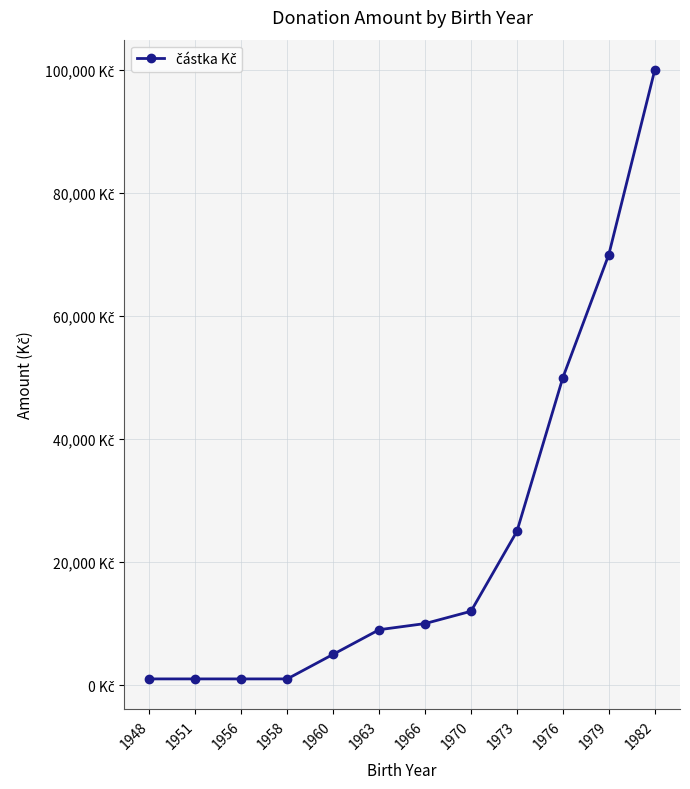

Is it true that the value at 1966 is 2285?

False